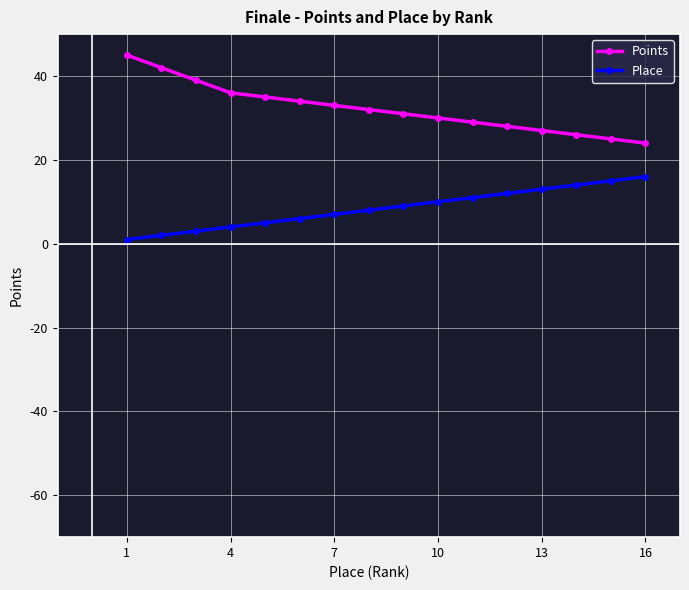

True or false: Place and Points cross at least once.

False